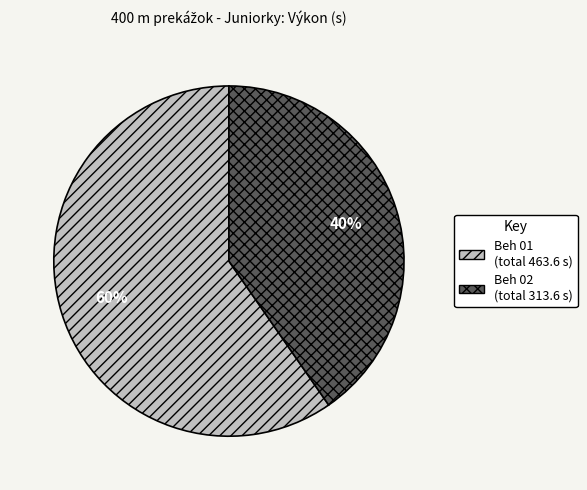

To the nearest percent, what is the average slice percentage?

50%